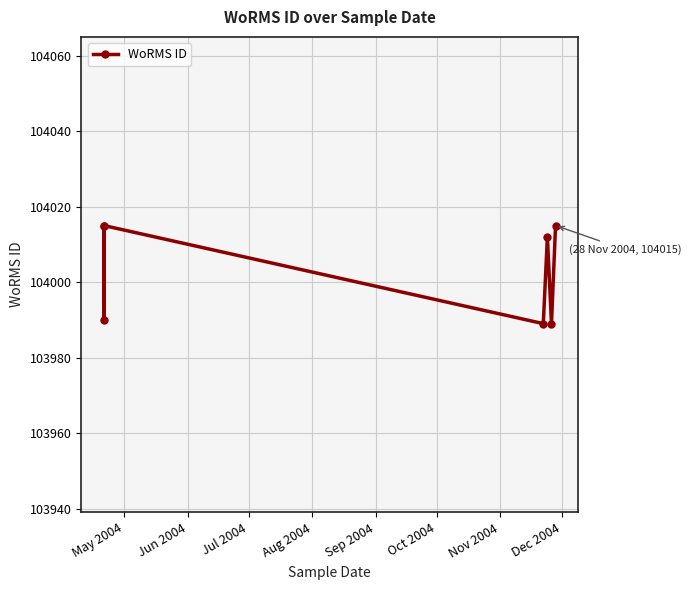

Reading left to right, list all the values displayed in this chart.

104015	103990	104015	103989	104012	103989	104015